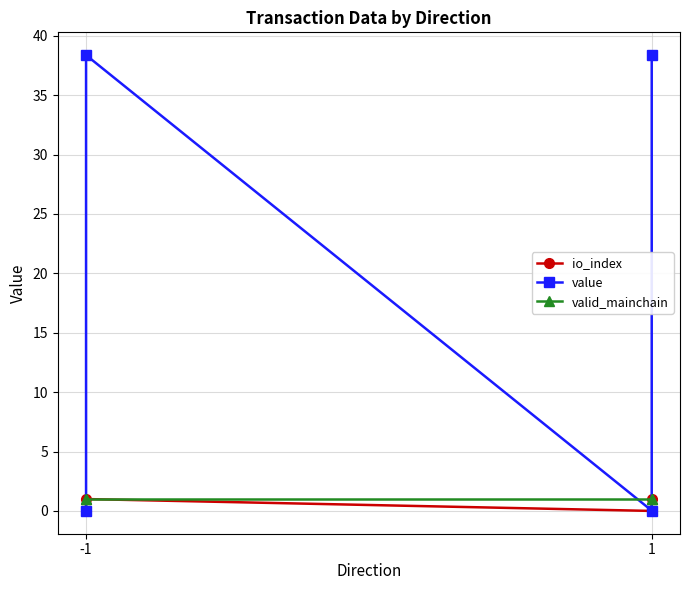

How many categories are shown in the chart?

4